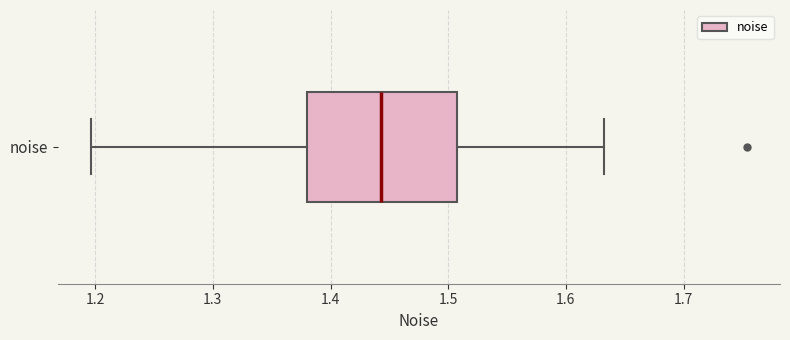

Read this box plot against the x-axis: the position of the median line, the range covered by the box, and the ends of both whiskers. The values are not printed on the chart, so give them approximately, as read against the axis.

median 1.44, box 1.38 to 1.51, whiskers 1.20 to 1.63